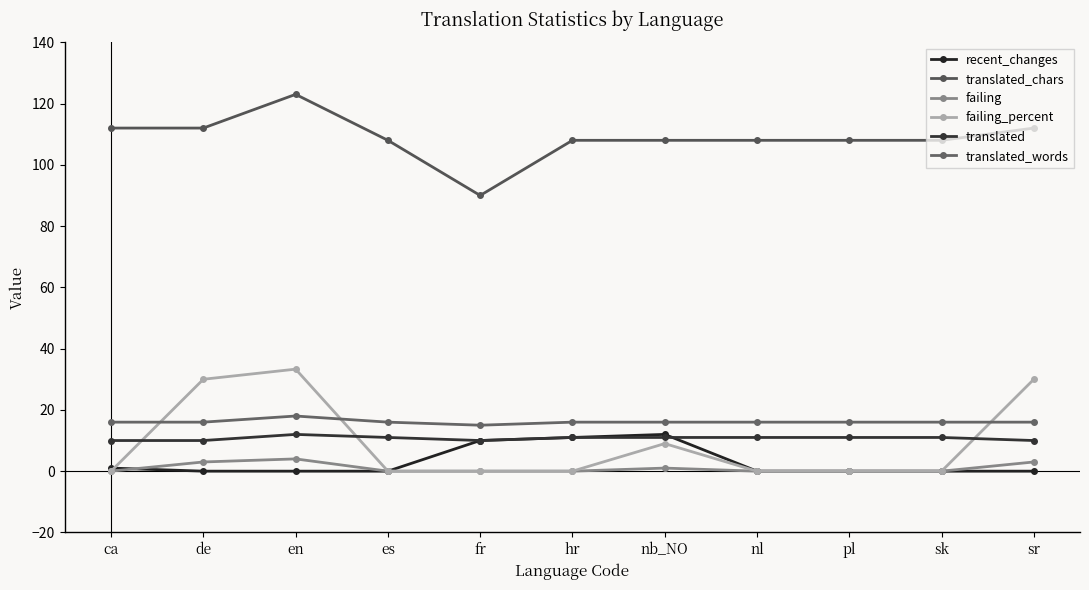

How many distinct data groups are displayed?

6